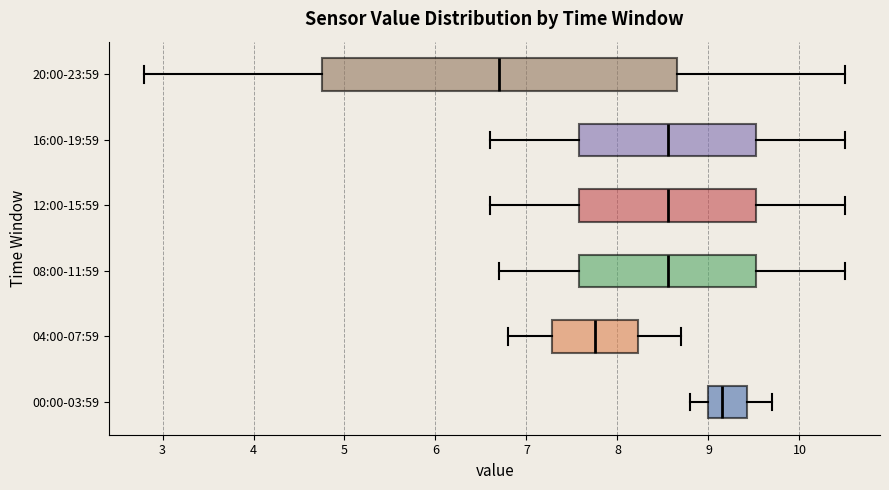

Reading bottom to top, read every box against the x-axis: the position of its median line, the range the box covers, and the ends of its whiskers. The values are not printed on the chart, so give them approximately, as read against the axis.

00:00-03:59: median 9.2, box 9.0 to 9.4, whiskers 8.8 to 9.7
04:00-07:59: median 7.8, box 7.3 to 8.2, whiskers 6.8 to 8.7
08:00-11:59: median 8.6, box 7.6 to 9.5, whiskers 6.7 to 10.5
12:00-15:59: median 8.6, box 7.6 to 9.5, whiskers 6.6 to 10.5
16:00-19:59: median 8.6, box 7.6 to 9.5, whiskers 6.6 to 10.5
20:00-23:59: median 6.7, box 4.8 to 8.7, whiskers 2.8 to 10.5